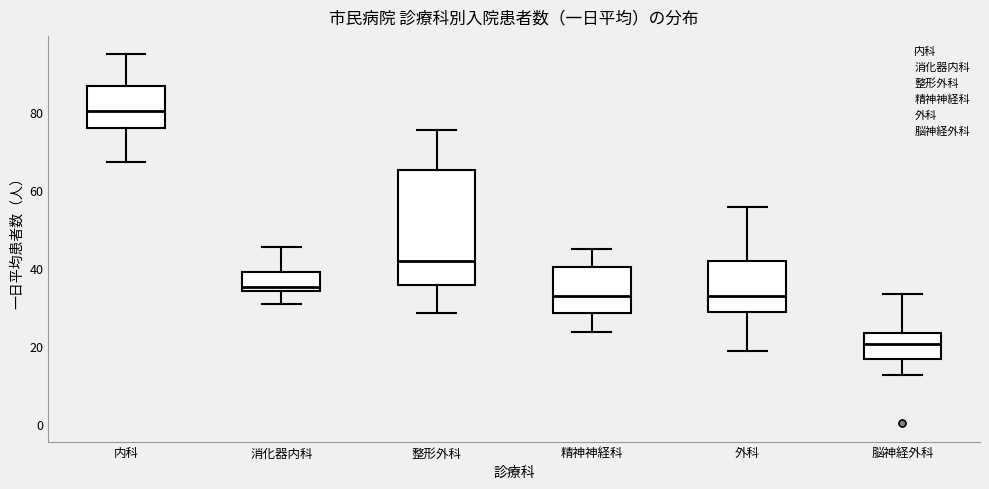

Reading left to right, transcribe this box plot: for each box, give where its median line is, the range the box spans, and where its two whiskers end, as read against the y-axis. The values are not printed on the chart, so give them approximately, as read against the axis.

内科: median 80, box 76 to 86, whiskers 68 to 94
消化器内科: median 36, box 34 to 38, whiskers 30 to 46
整形外科: median 42, box 36 to 66, whiskers 28 to 76
精神神経科: median 32, box 28 to 40, whiskers 24 to 44
外科: median 32, box 28 to 42, whiskers 18 to 56
脳神経外科: median 20, box 16 to 24, whiskers 12 to 34